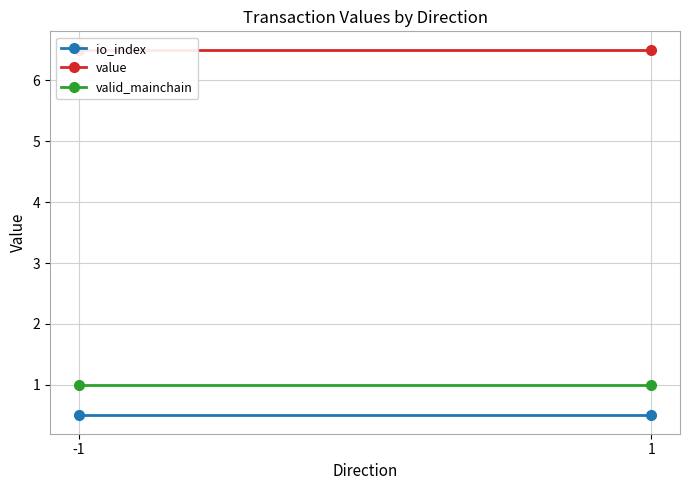

Reading right to left, list all the values displayed in this chart.

io_index: 0.5	0.5
value: 6.5	6.5
valid_mainchain: 1.0	1.0